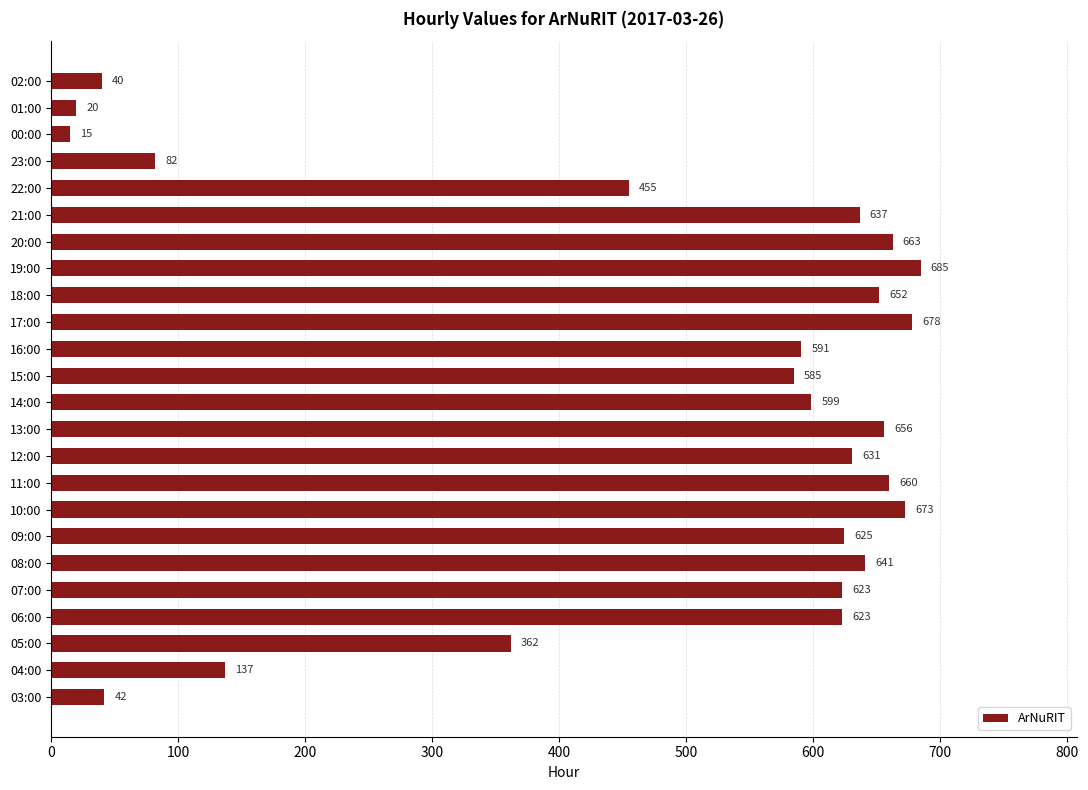

Are the bars grouped side by side (vs. stacked)?

No